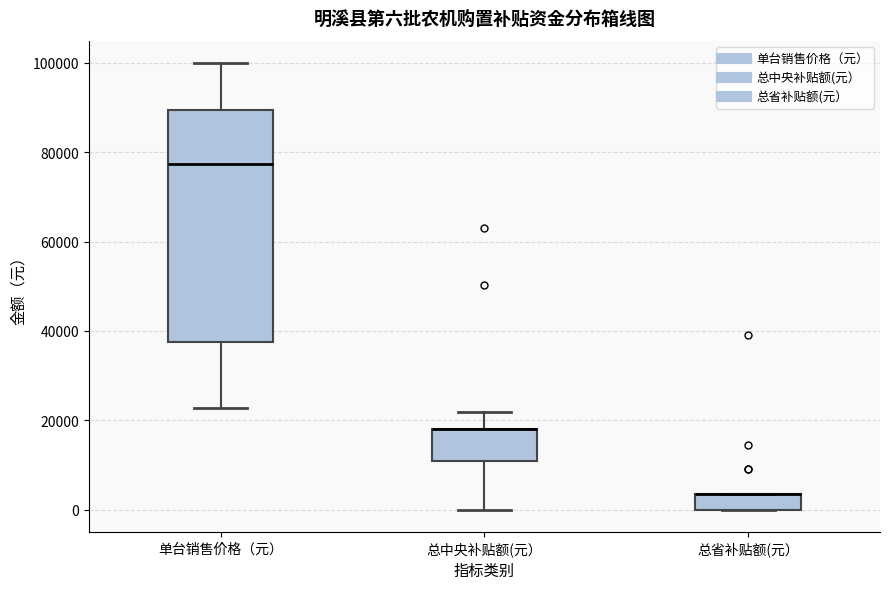

Where does the lower whisker of the box for 总中央补贴额(元） end on the y-axis? The values are not printed on the chart, so give them approximately, as read against the axis.

0